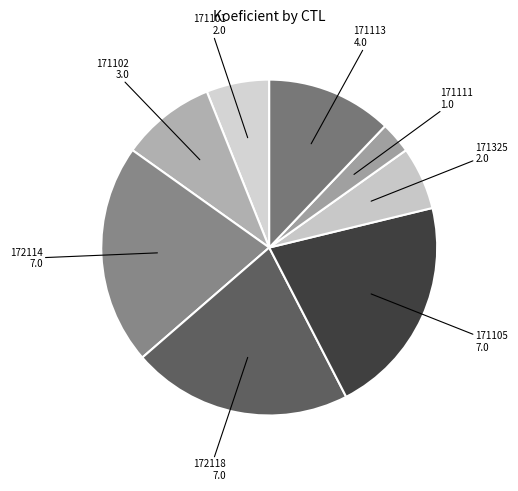

Count the number of slices in the pie.

8